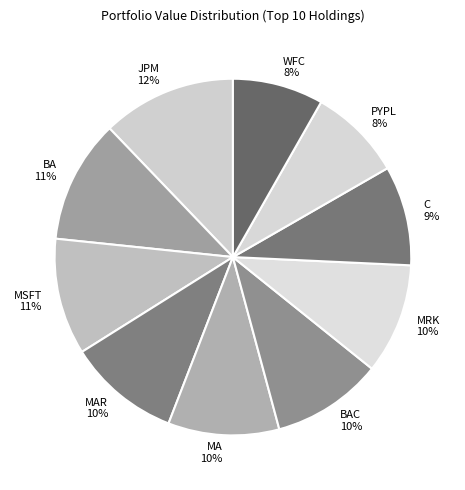

Which category has the biggest portion of the pie?

JPM 12%